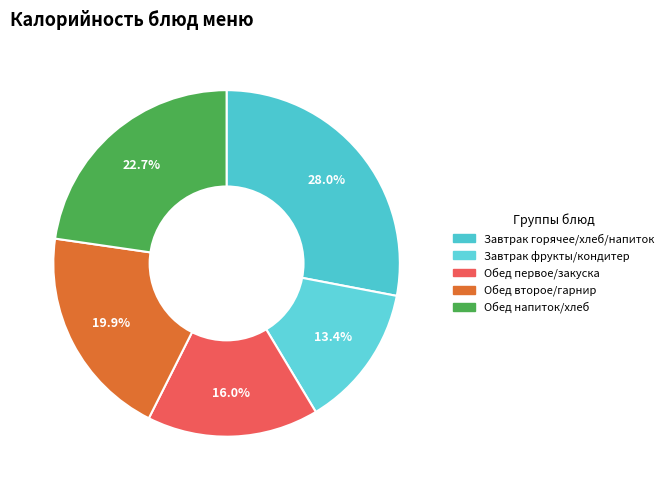

Count the number of slices in the pie.

5